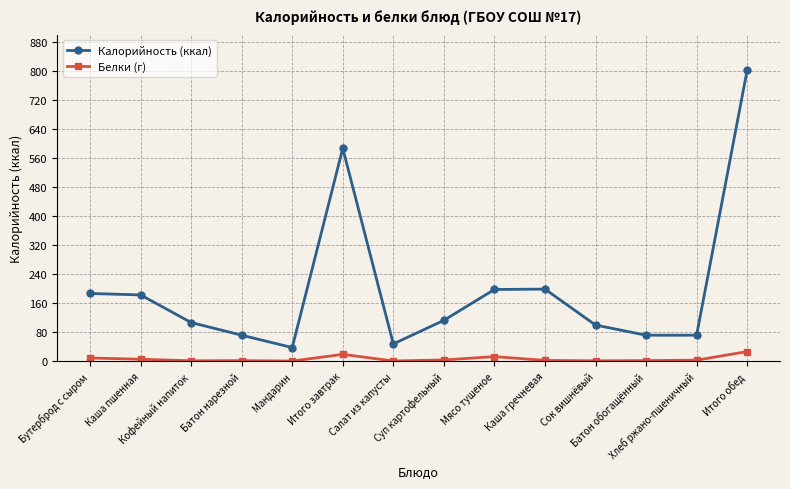

At which category does the chart reach its peak across all series?

Итого обед